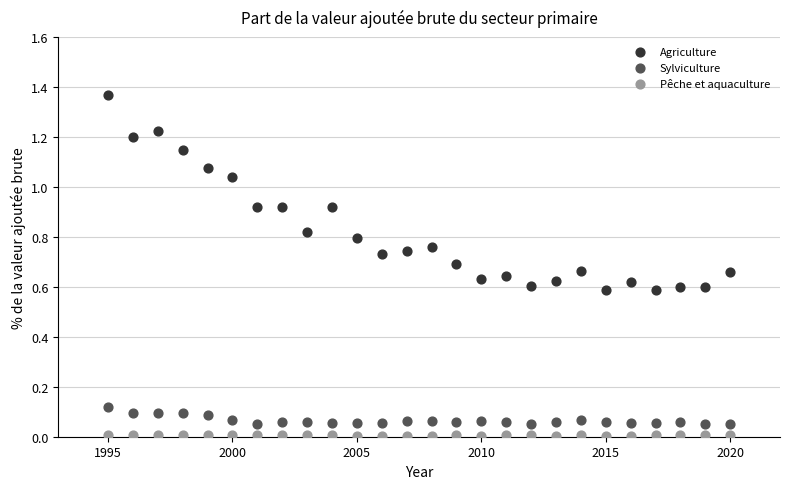

What is the X range (max minus min) for the scatter plot?

25.0